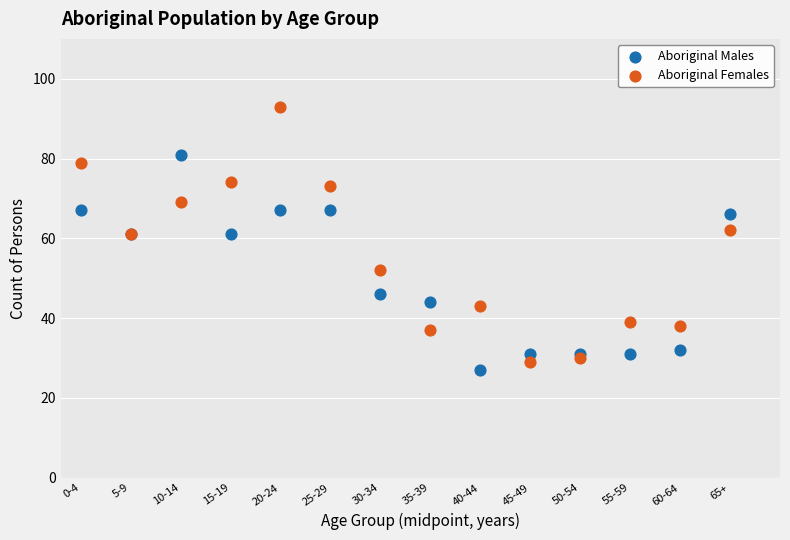

In the Aboriginal Males series, what Y value is closest to 54?

61